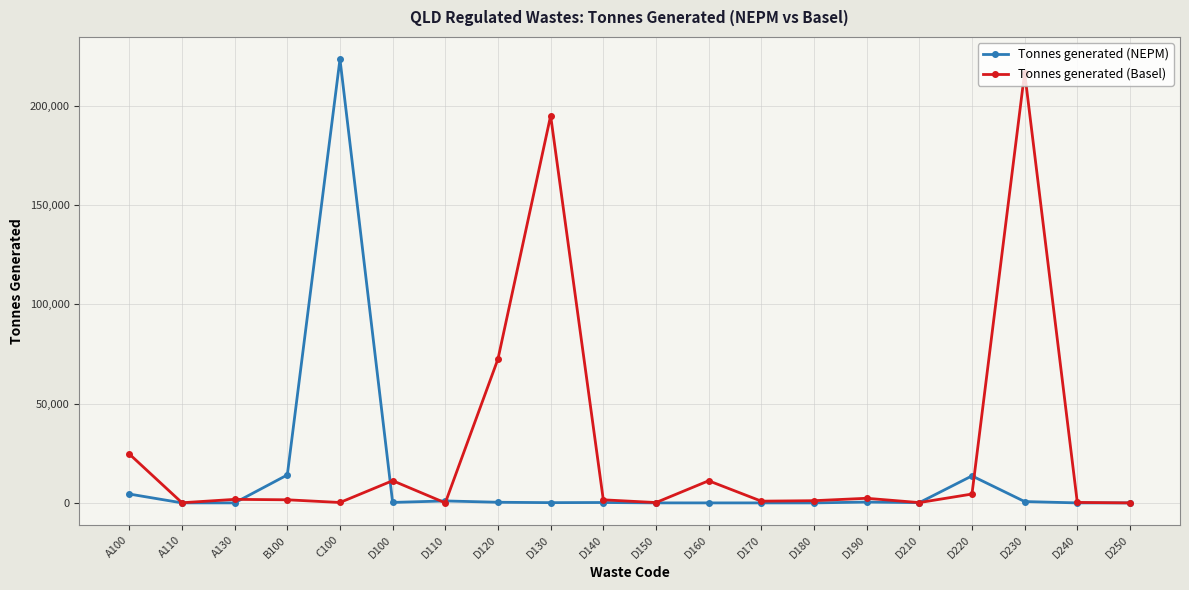

At how many categories does at least one series exceed 181790?

3